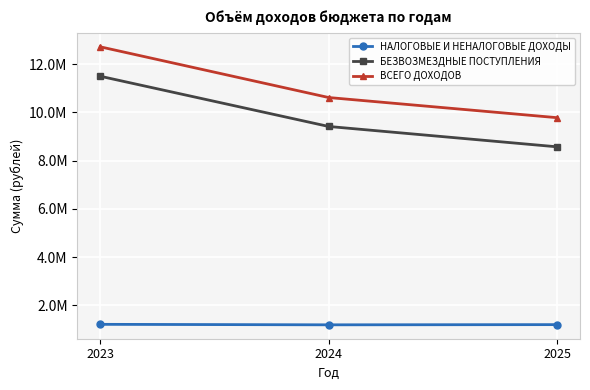

True or false: НАЛОГОВЫЕ И НЕНАЛОГОВЫЕ ДОХОДЫ has a value of 1697014.9 at 2024.

False